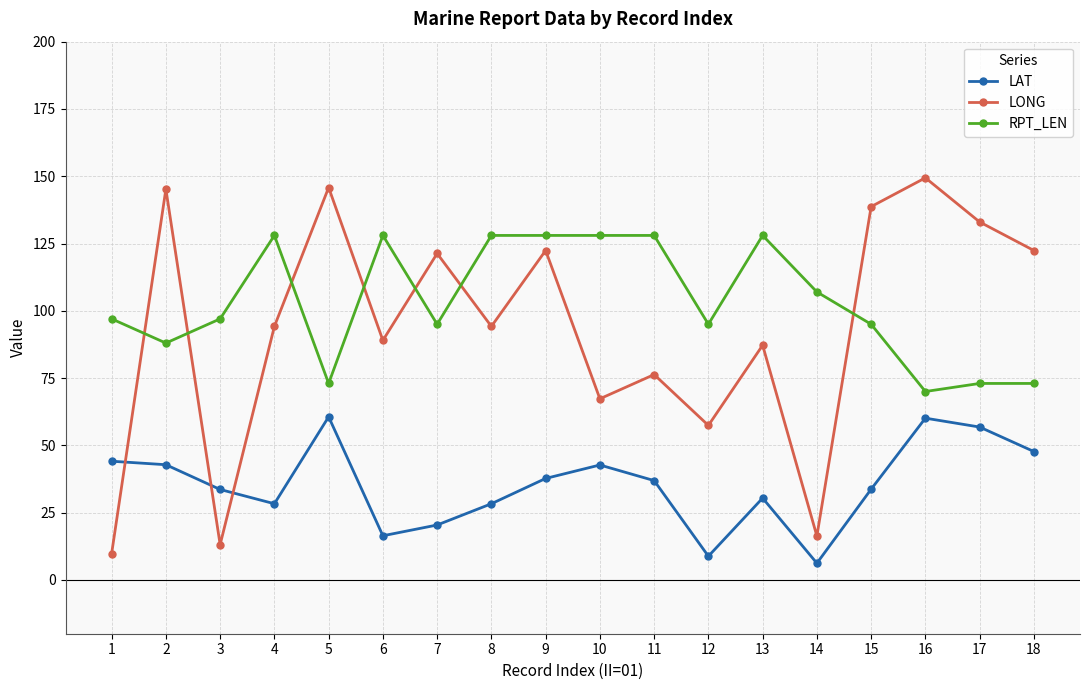

How many data points does each series have?

18